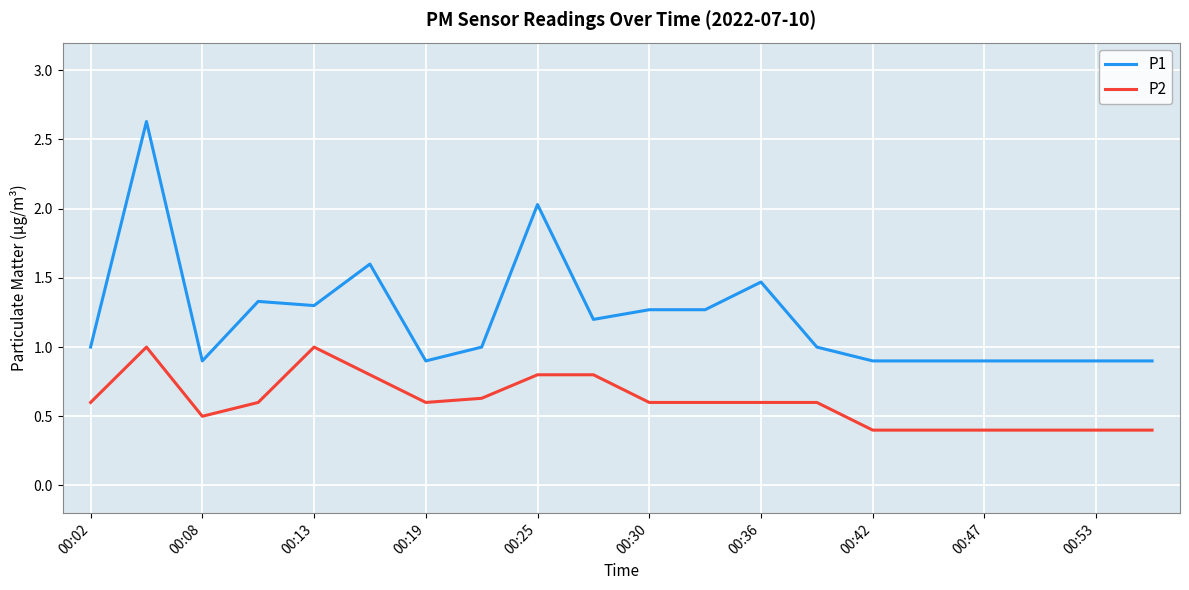

What is the difference between the maximum and second lowest values in the P1 series?

1.7